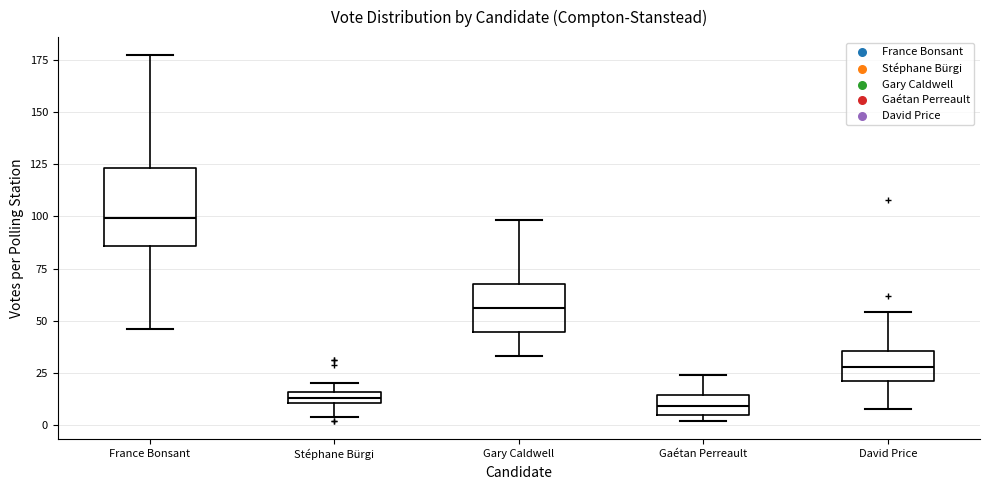

Where is the lower edge of the box for Gary Caldwell on the y-axis? The values are not printed on the chart, so give them approximately, as read against the axis.

45